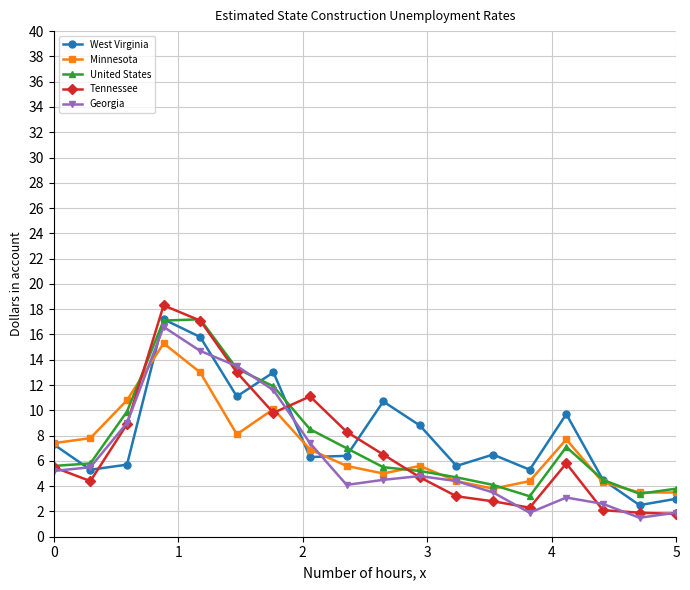

Which series has the widest spread of values?

Tennessee